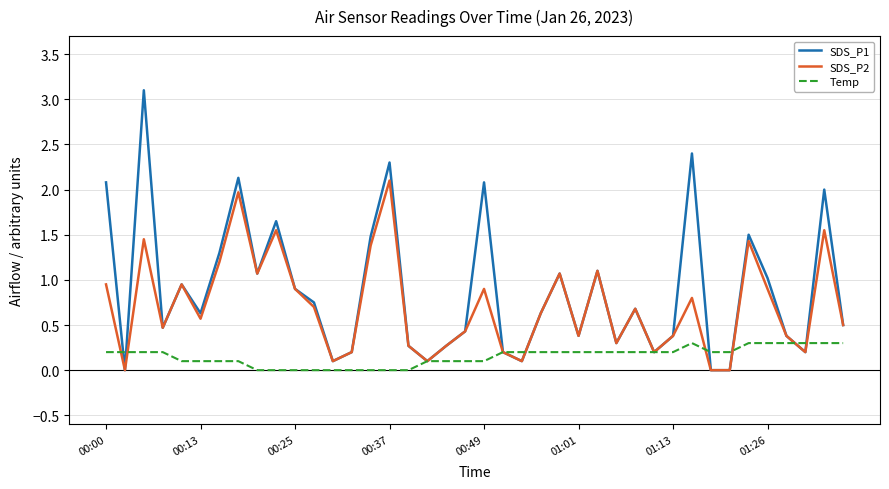

Which series has the largest range (max minus min)?

SDS_P1